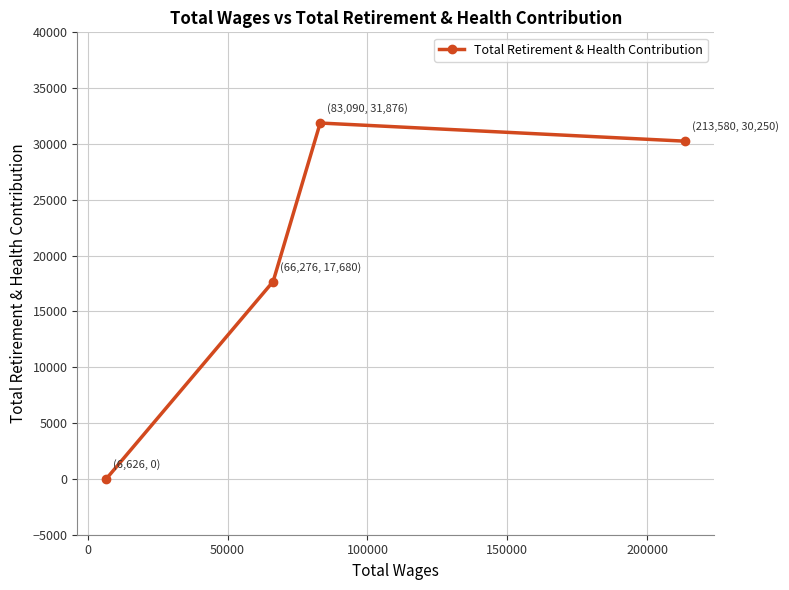

What is the sum of all values?

79806